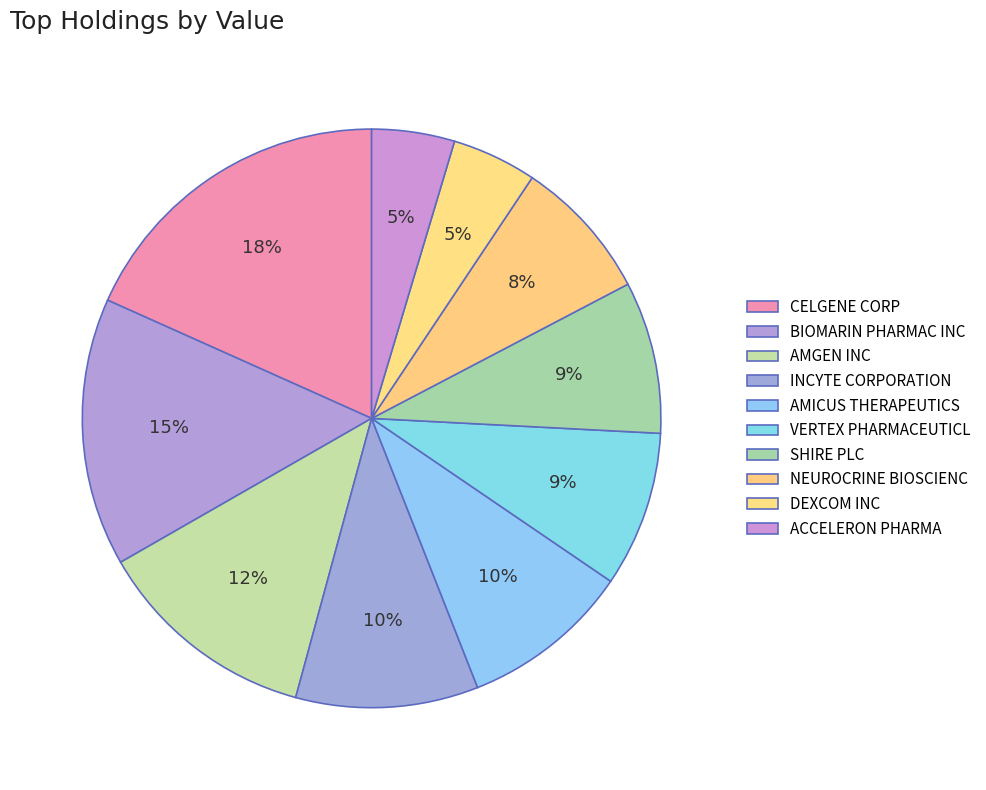

Approximately how many times larger is the value at BIOMARIN PHARMAC INC compared to INCYTE CORPORATION?

1.5